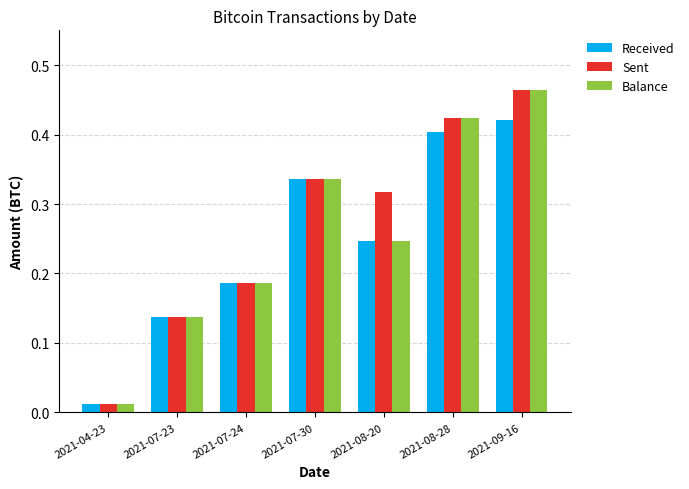

At which category does the chart reach its minimum across all series?

2021-04-23